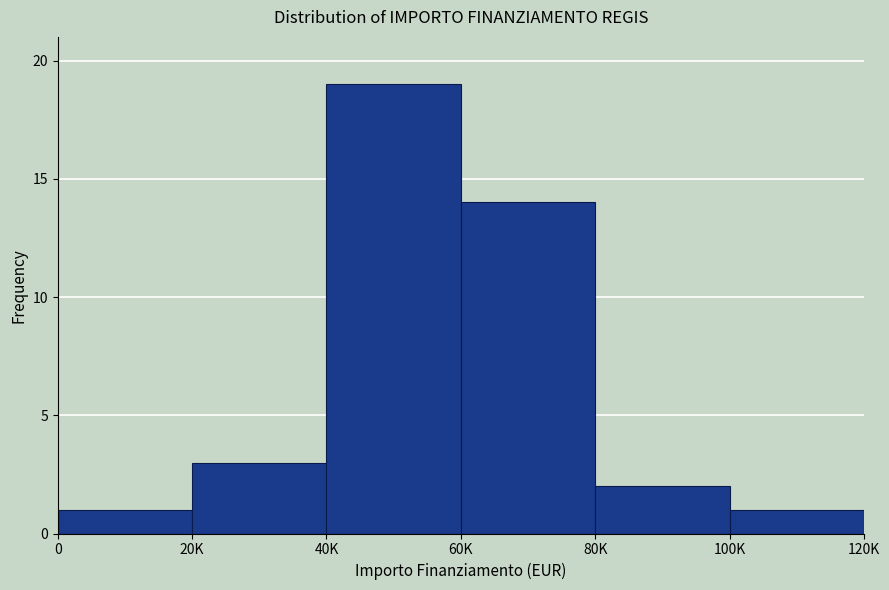

Reading right to left, what are all the values shown in this chart?

1	2	14	19	3	1